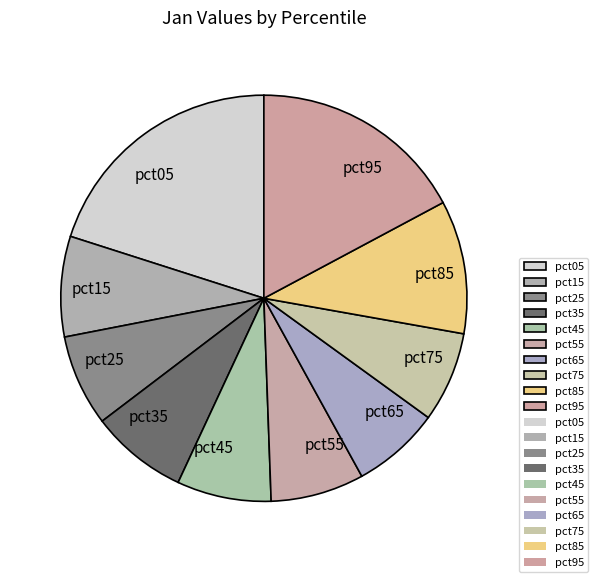

Which slice is the largest?

pct05